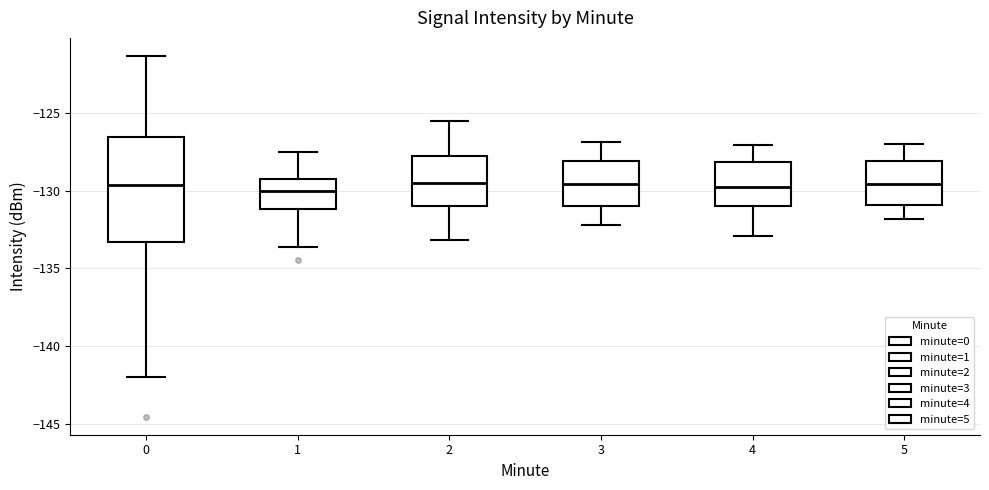

Where does the median line of the box at x = 4 sit on the y-axis? The values are not printed on the chart, so give them approximately, as read against the axis.

-130.0